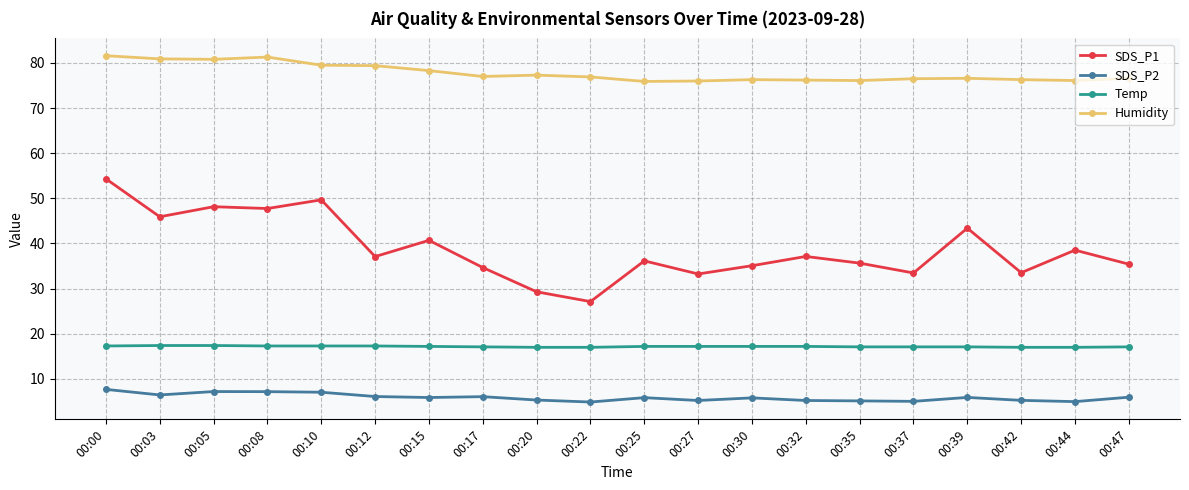

Where is the first local minimum for SDS_P1?

00:03